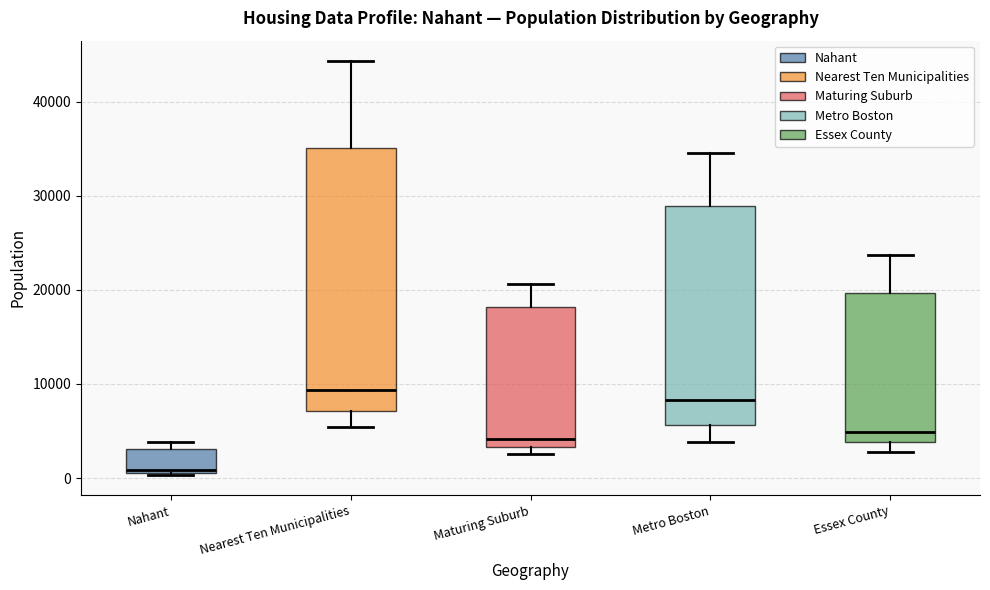

Reading left to right, read every box against the y-axis: the position of its median line, the range the box covers, and the ends of its whiskers. The values are not printed on the chart, so give them approximately, as read against the axis.

Nahant: median 1000 (just above the box's lower edge), box 1000 to 3000, whiskers 0 to 4000
Nearest Ten Municipalities: median 9000, box 7000 to 35000, whiskers 5000 to 44000
Maturing Suburb: median 4000, box 3000 to 18000, whiskers 3000 (just below the box's lower edge) to 21000
Metro Boston: median 8000, box 6000 to 29000, whiskers 4000 to 35000
Essex County: median 5000, box 4000 to 20000, whiskers 3000 to 24000